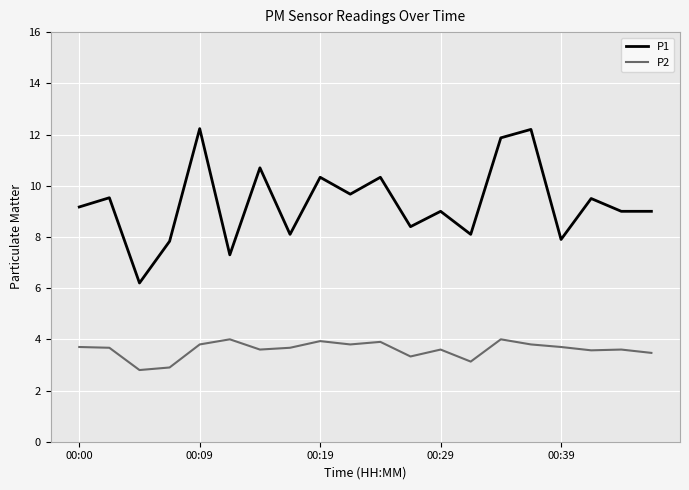

How many lines are shown in the chart?

2